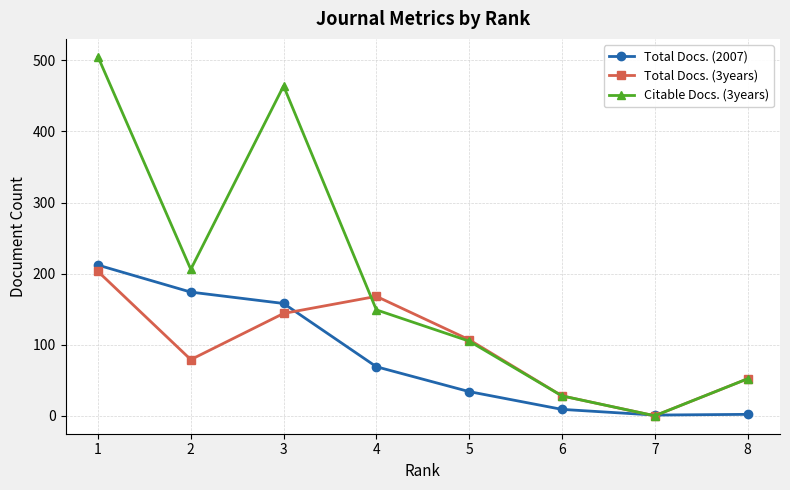

What is the average value of the Total Docs. (3years) series?

98